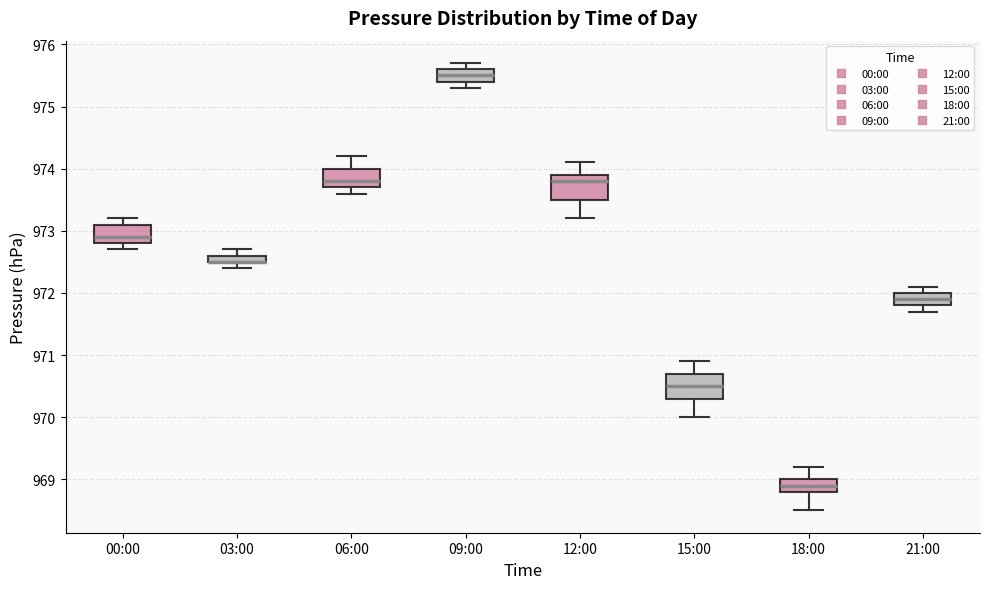

Where does the lower whisker of the box for 03:00 end on the y-axis? The values are not printed on the chart, so give them approximately, as read against the axis.

972.4